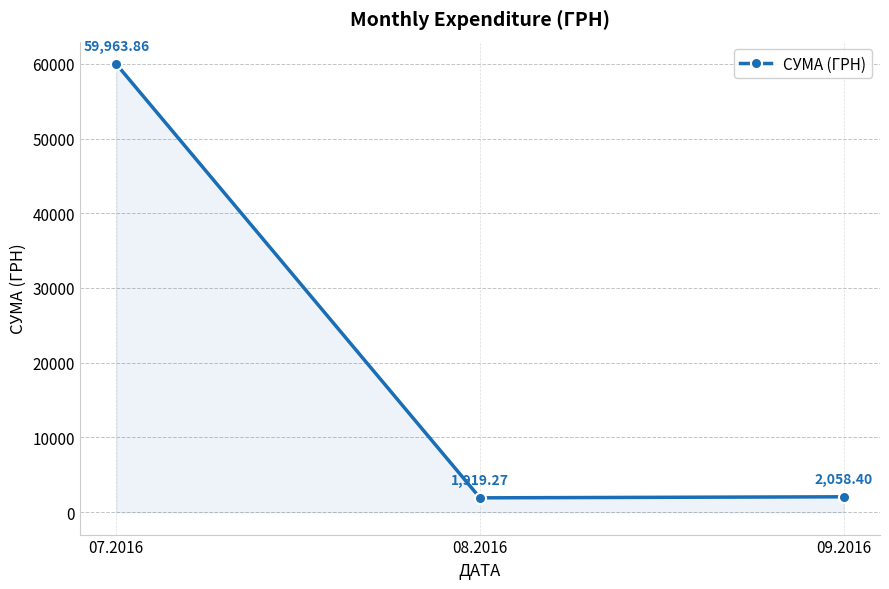

Count the number of categories in the chart.

3